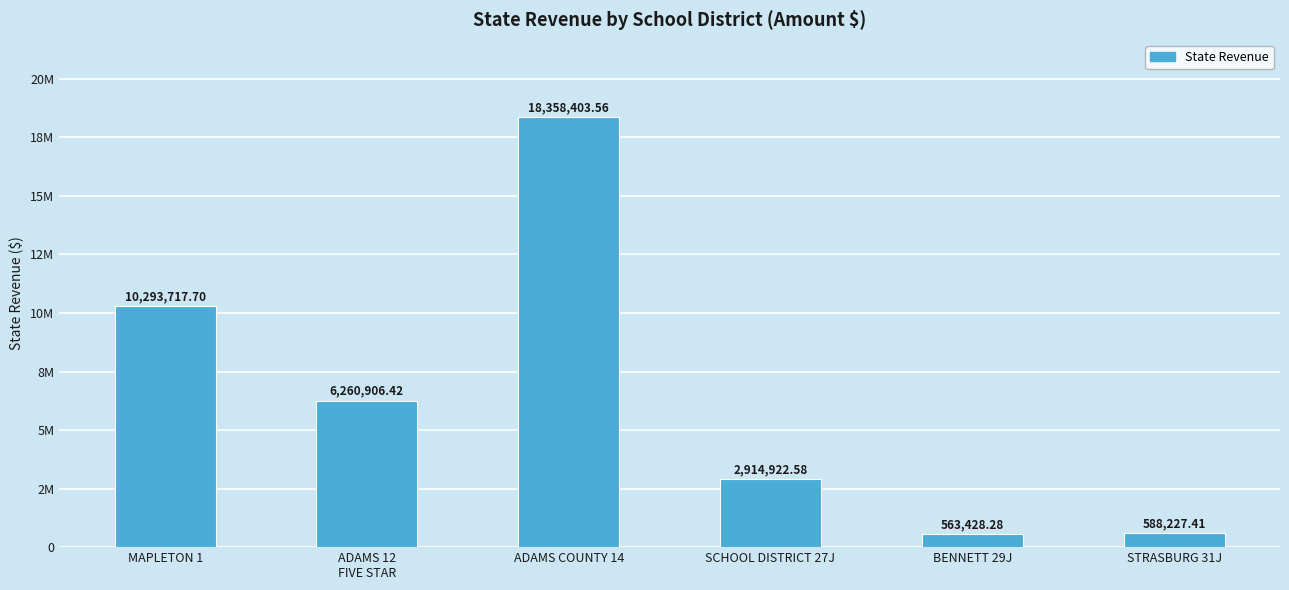

Are the bars horizontal?

No